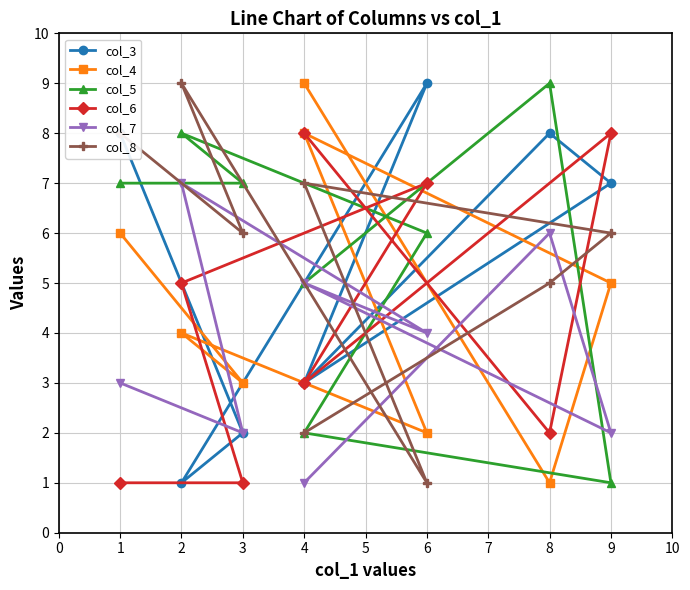

What is the total value across all series at 9?

29